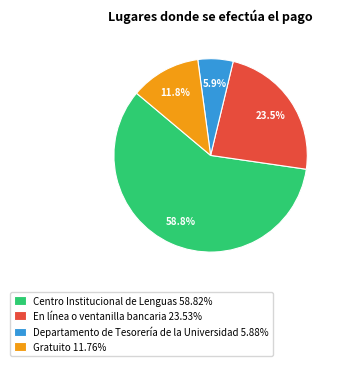

Count the number of slices in the pie.

4